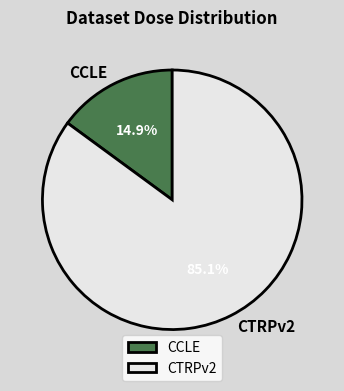

Rank the categories by value from highest to lowest.

CTRPv2, CCLE